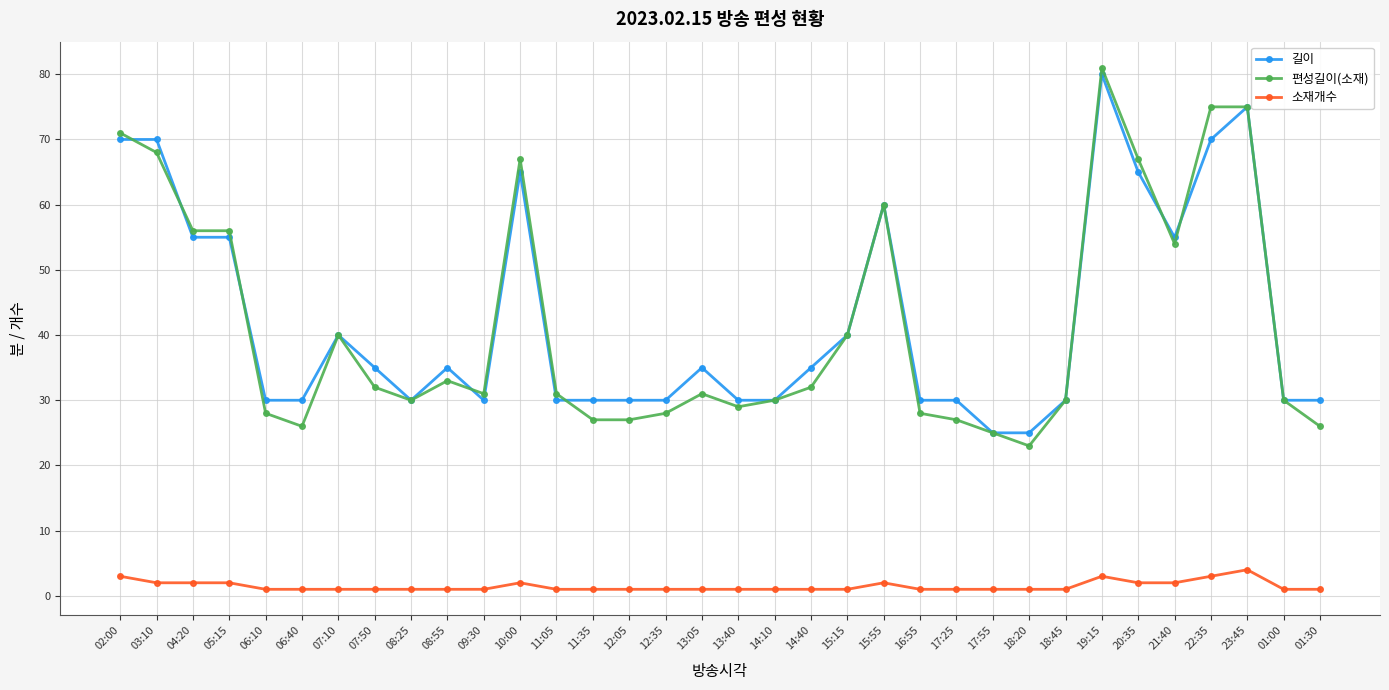

True or false: 길이 has more than 0 points higher than both neighbors.

True